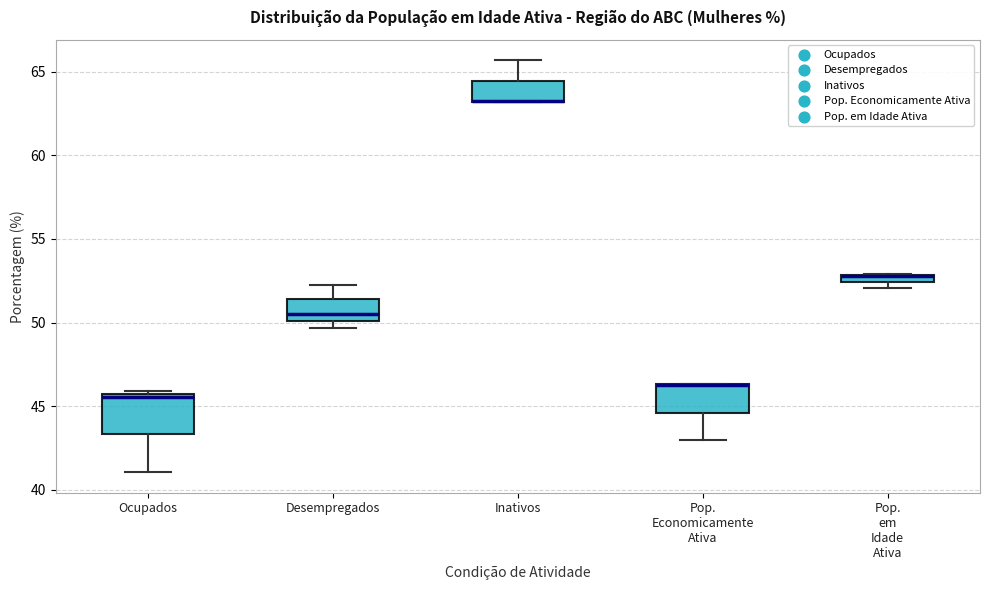

Where is the lower edge of the box for Ocupados on the y-axis? The values are not printed on the chart, so give them approximately, as read against the axis.

43.5